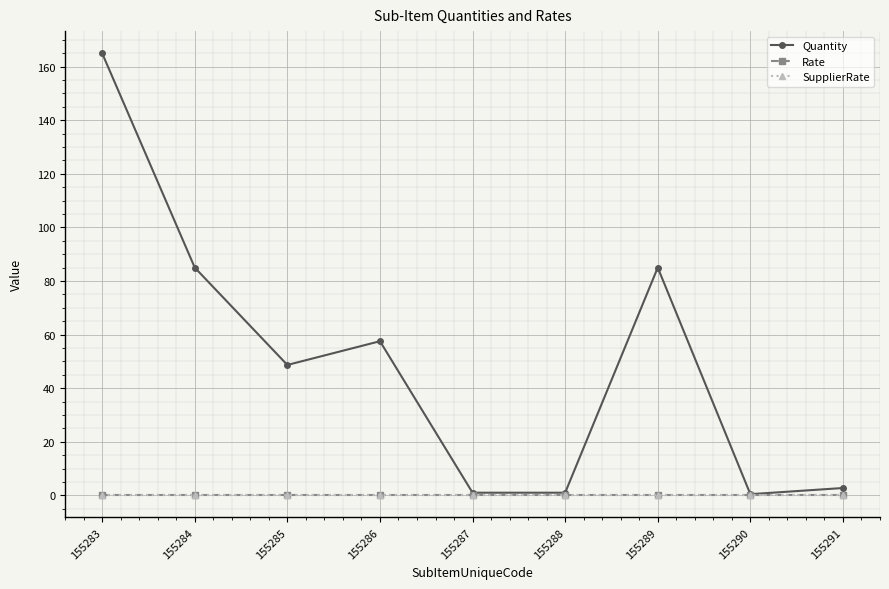

True or false: Quantity and SupplierRate intersect in this chart.

False